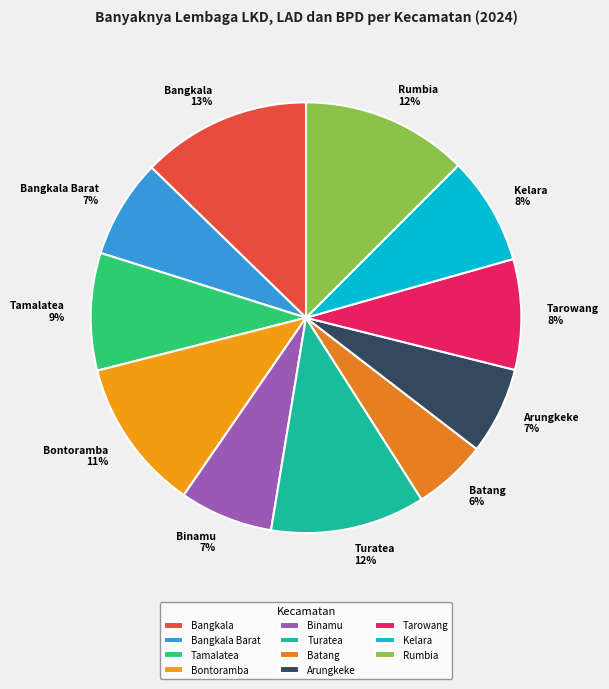

Does Bontoramba account for over 50% of the chart?

No